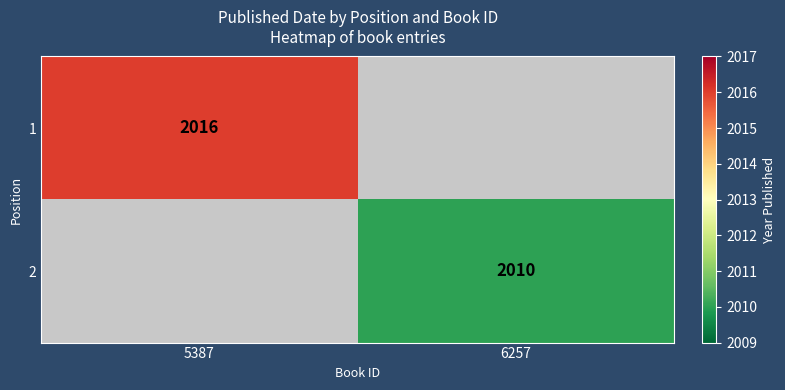

Is it true that 1 equals 2016 at 5387?

True